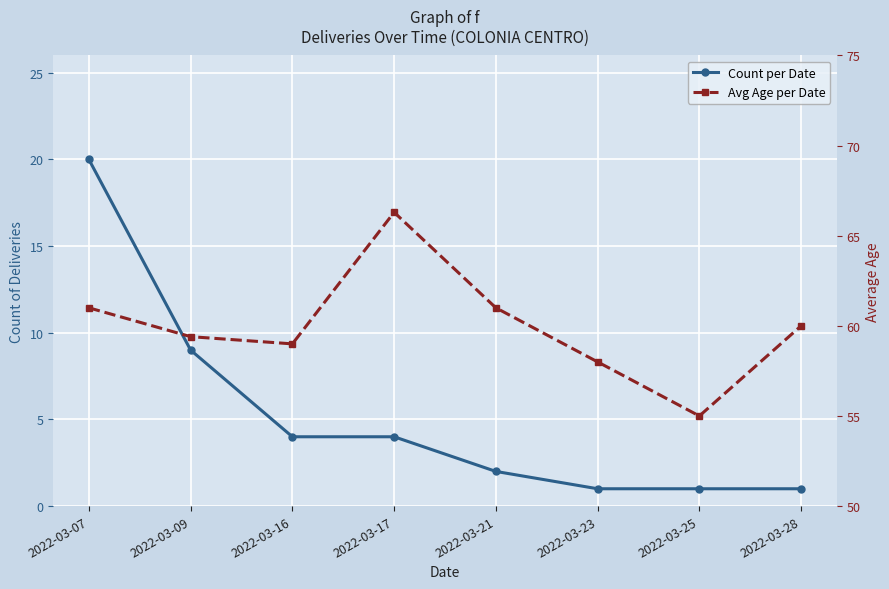

What is the sum of the Count per Date values at 2022-03-07 and 2022-03-16?

24.0